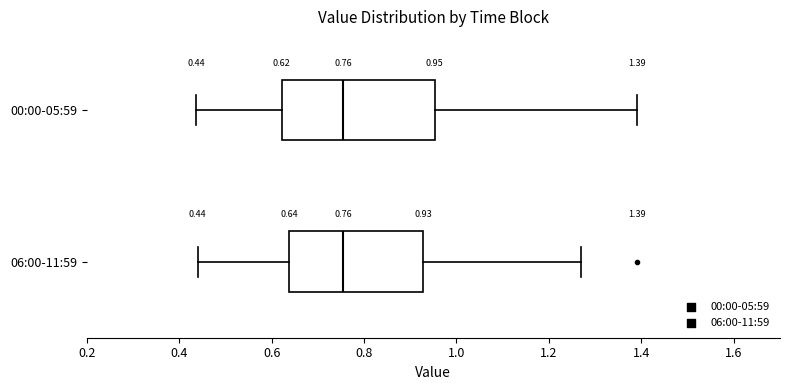

Comparing the boxes themselves (not the whiskers), which one is the widest?

00:00-05:59